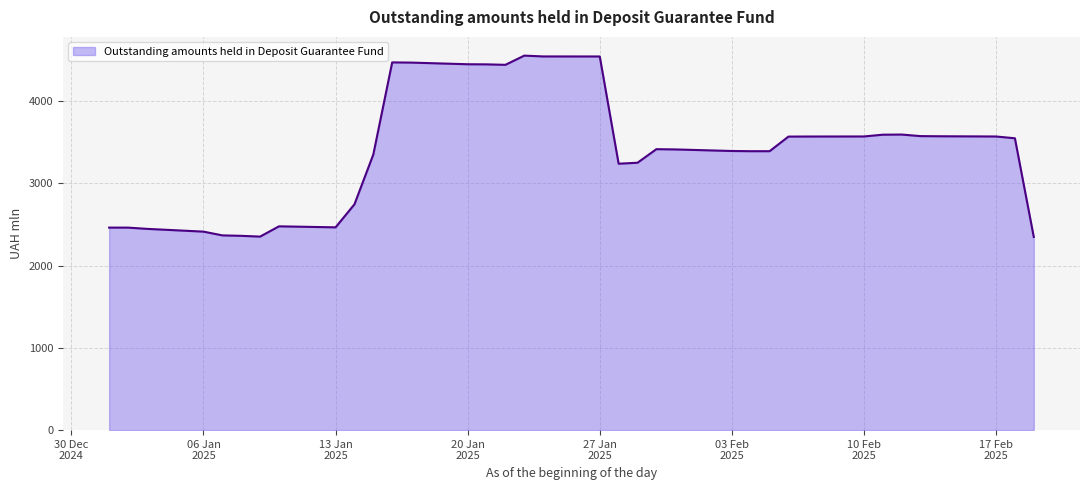

What is the smallest value displayed?

2349.0